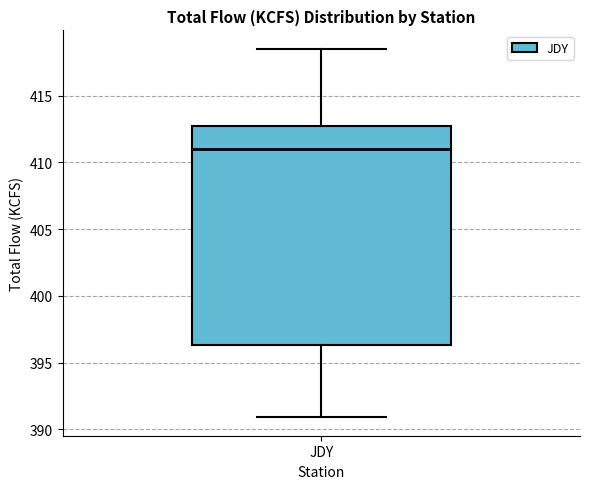

Transcribe this box plot: give where the median line is, the range the box spans, and where the two whiskers end, as read against the y-axis. The values are not printed on the chart, so give them approximately, as read against the axis.

median 411.0, box 396.5 to 412.5, whiskers 391.0 to 418.5